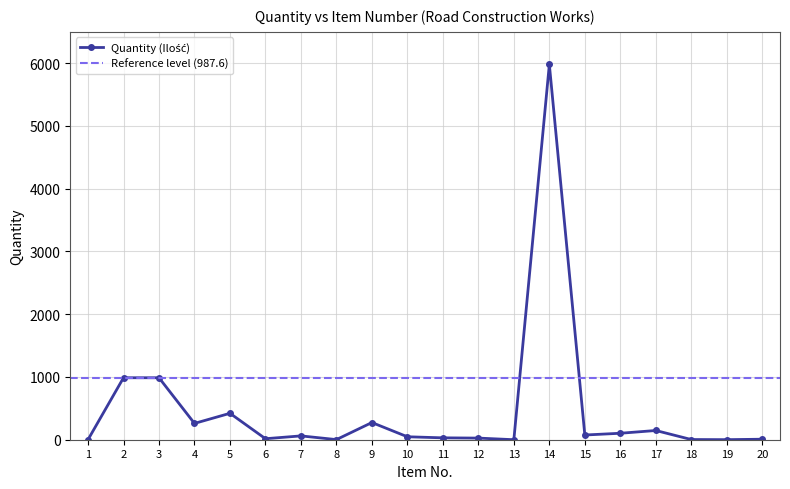

Reading left to right, list all the values displayed in this chart.

1.2	987.6	987.6	260.0	421.0	16.0	61.0	2.0	274.0	47.0	30.0	26.0	0.2	5980.0	75.0	103.0	147.0	3.0	1.0	8.0